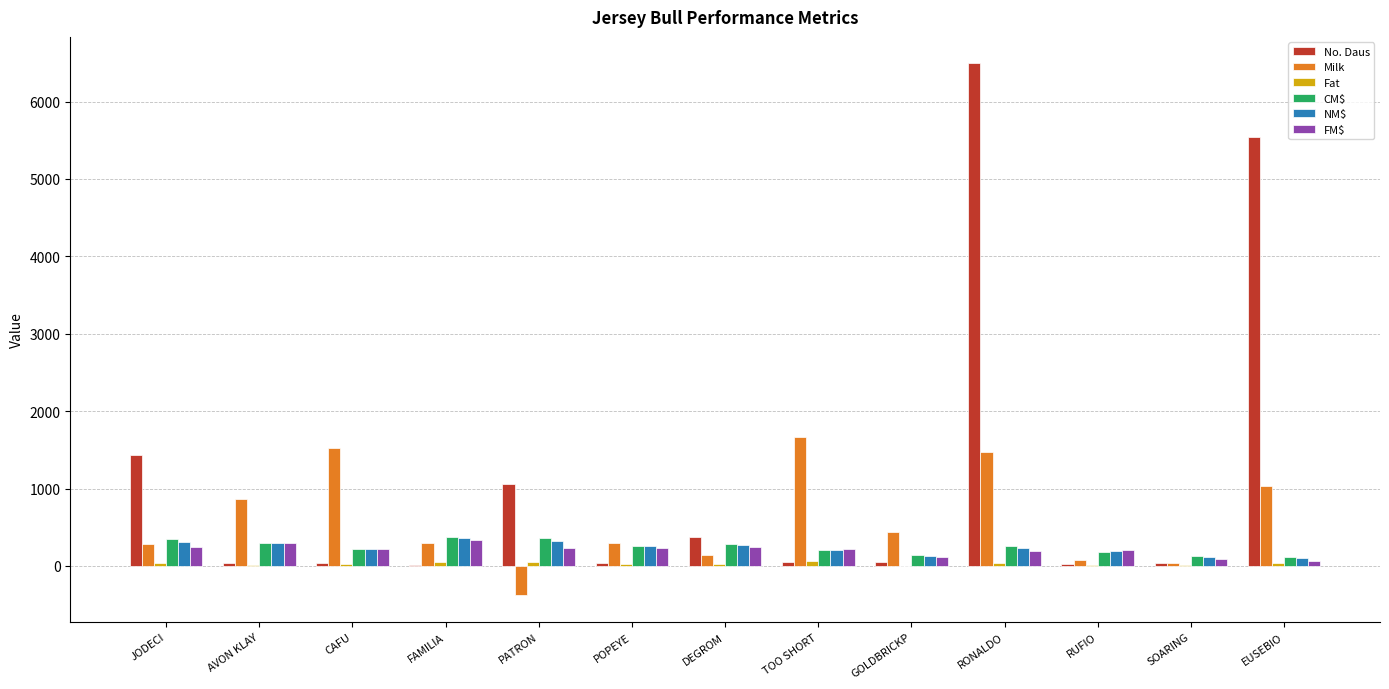

What is the sum of all FM$ values?

2701